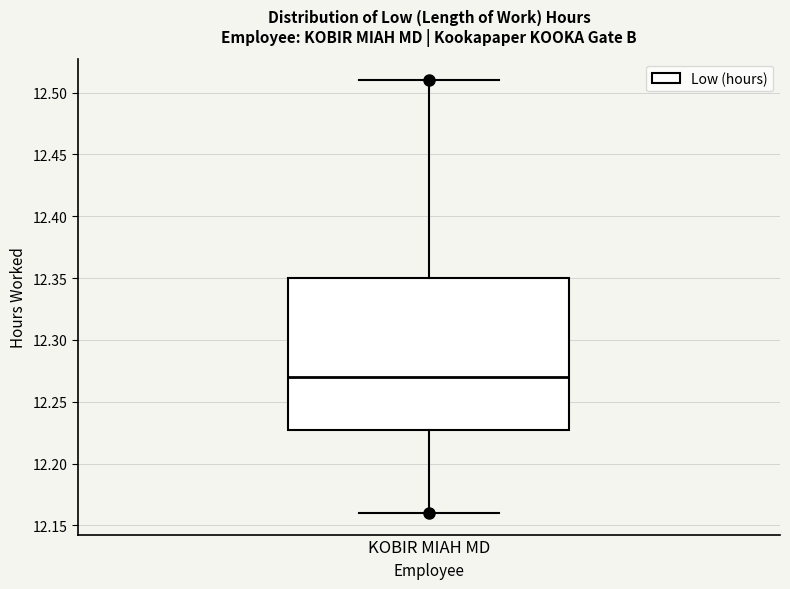

Read this box plot against the y-axis: the position of the median line, the range covered by the box, and the ends of both whiskers. The values are not printed on the chart, so give them approximately, as read against the axis.

median 12.27, box 12.23 to 12.35, whiskers 12.16 to 12.51